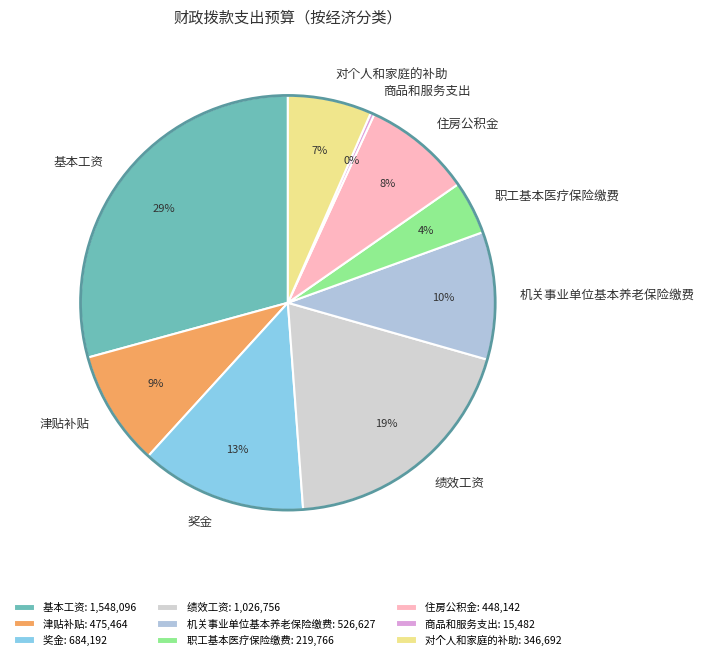

To the nearest percent, what is the average slice percentage?

11%